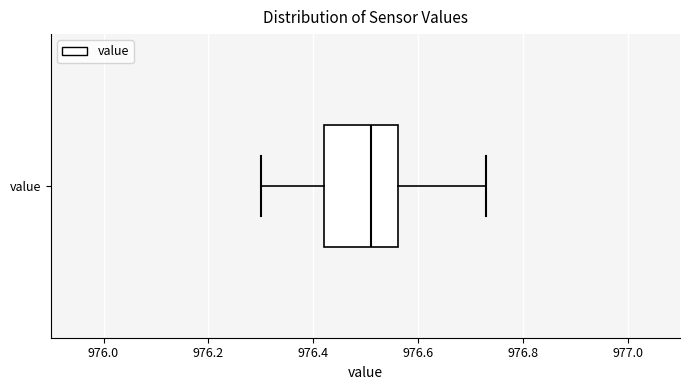

Read this box plot against the x-axis: the position of the median line, the range covered by the box, and the ends of both whiskers. The values are not printed on the chart, so give them approximately, as read against the axis.

median 976.52, box 976.42 to 976.56, whiskers 976.30 to 976.74